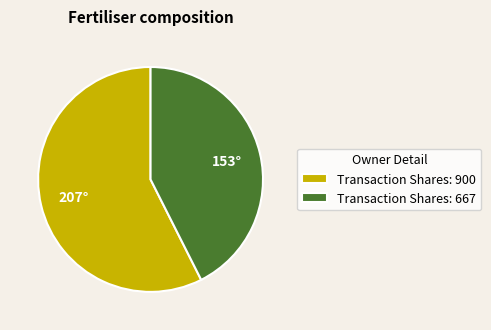

Between Transaction Shares: 900 and Transaction Shares: 667, which is larger?

Transaction Shares: 900